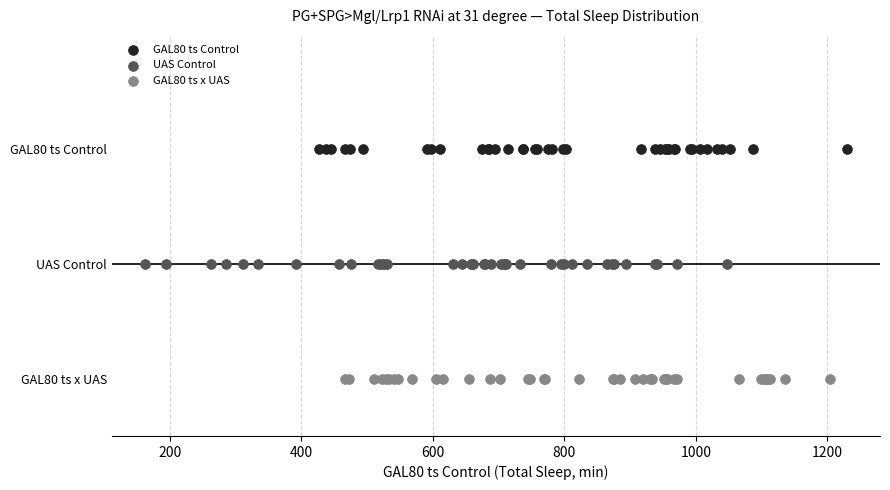

What are all the series names shown in the legend?

GAL80 ts Control, UAS Control, GAL80 ts x UAS